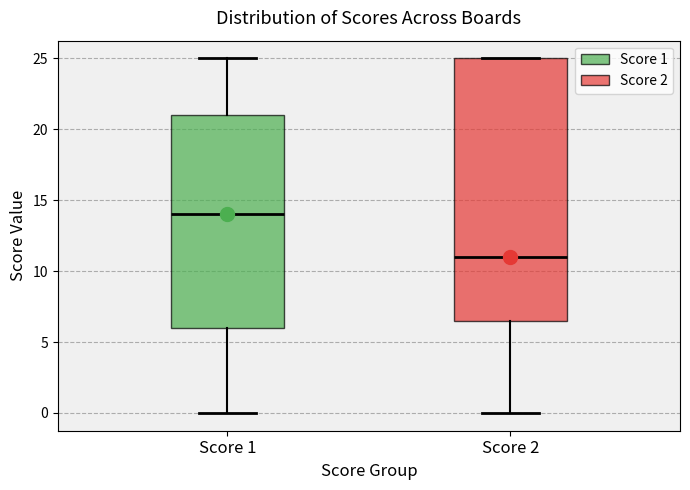

Reading left to right, transcribe this box plot: for each box, give where its median line is, the range the box spans, and where its two whiskers end, as read against the y-axis. The values are not printed on the chart, so give them approximately, as read against the axis.

Score 1: median 14.0, box 6.0 to 21.0, whiskers 0.0 to 25.0
Score 2: median 11.0, box 6.5 to 25.0, whiskers 0.0 to 25.0